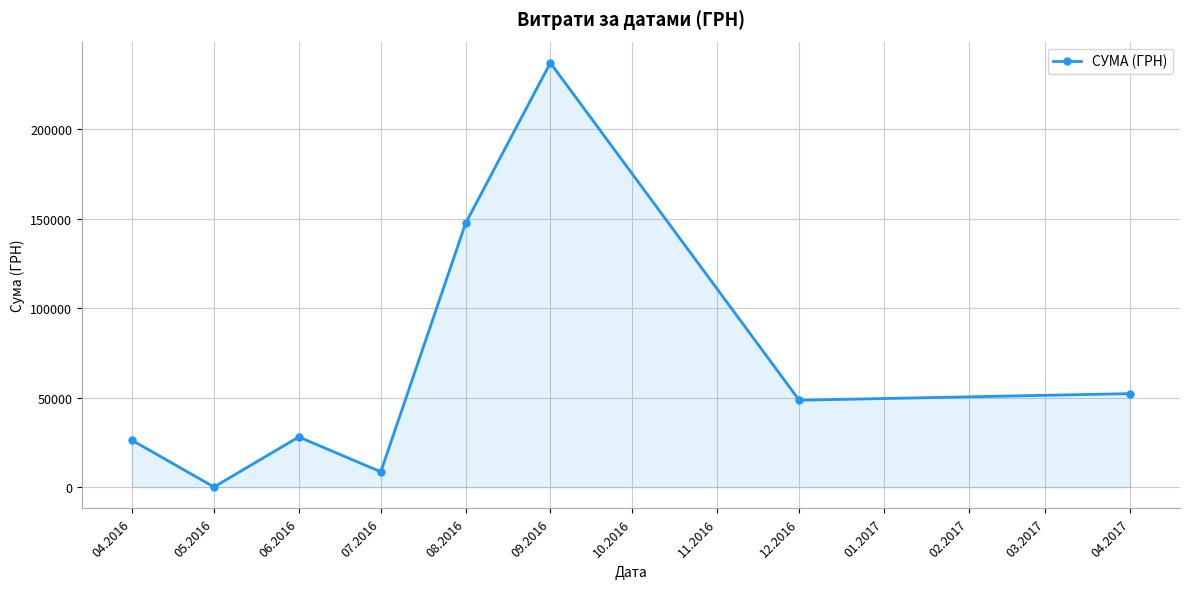

Which has a higher value, 06.2016 or 07.2016?

06.2016